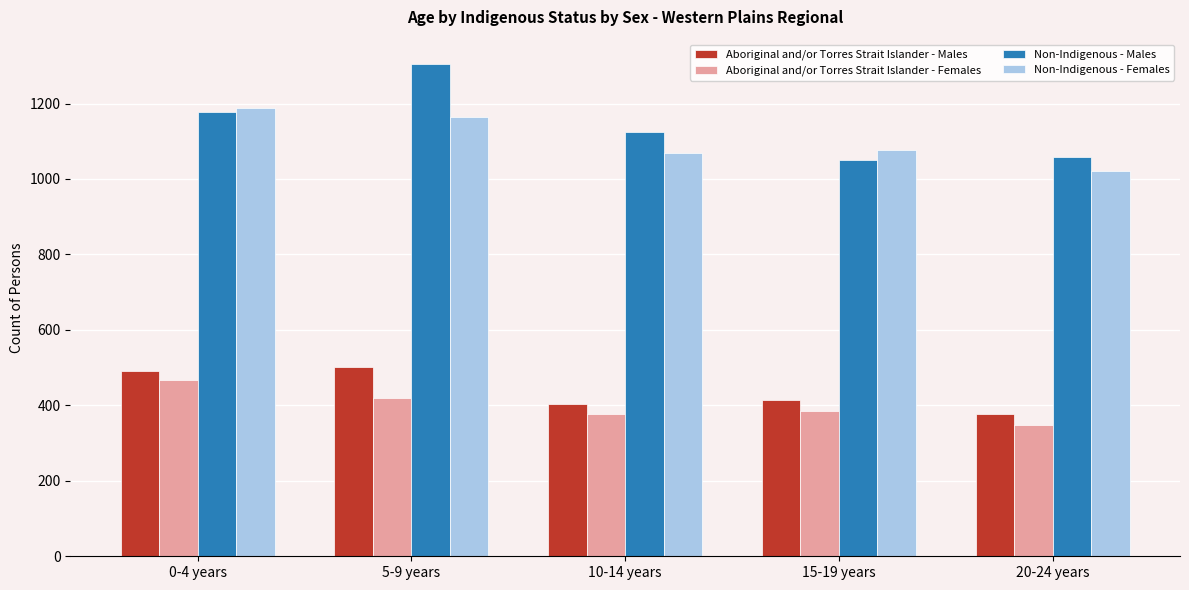

Reading left to right, transcribe all the data shown in this chart.

Aboriginal and/or Torres Strait Islander - Males: 0-4 years=491	5-9 years=501	10-14 years=404	15-19 years=415	20-24 years=377
Aboriginal and/or Torres Strait Islander - Females: 0-4 years=468	5-9 years=420	10-14 years=376	15-19 years=385	20-24 years=347
Non-Indigenous - Males: 0-4 years=1178	5-9 years=1304	10-14 years=1125	15-19 years=1049	20-24 years=1058
Non-Indigenous - Females: 0-4 years=1187	5-9 years=1165	10-14 years=1070	15-19 years=1078	20-24 years=1022